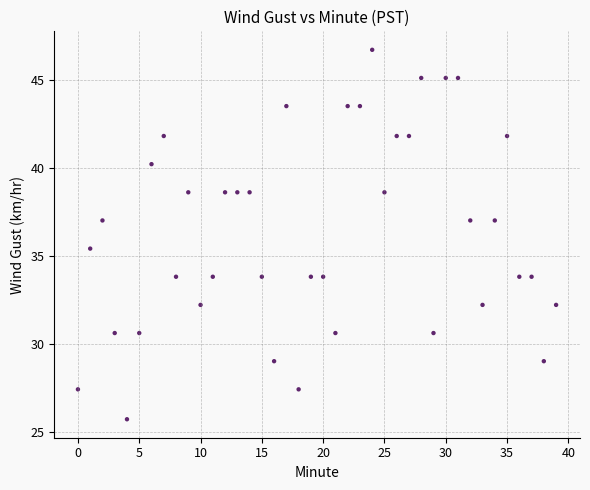

What Y value in the scatter plot is closest to 36?

35.4